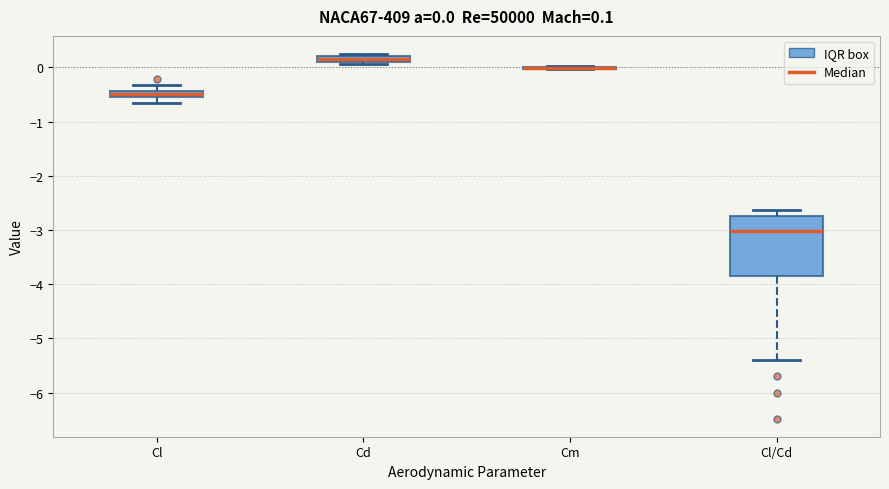

Comparing the boxes themselves (not the whiskers), which one is the tallest?

Cl/Cd